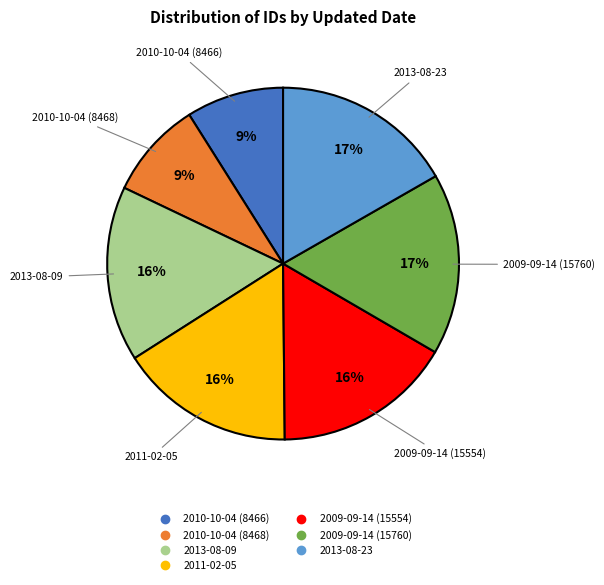

Count the number of slices in the pie.

7